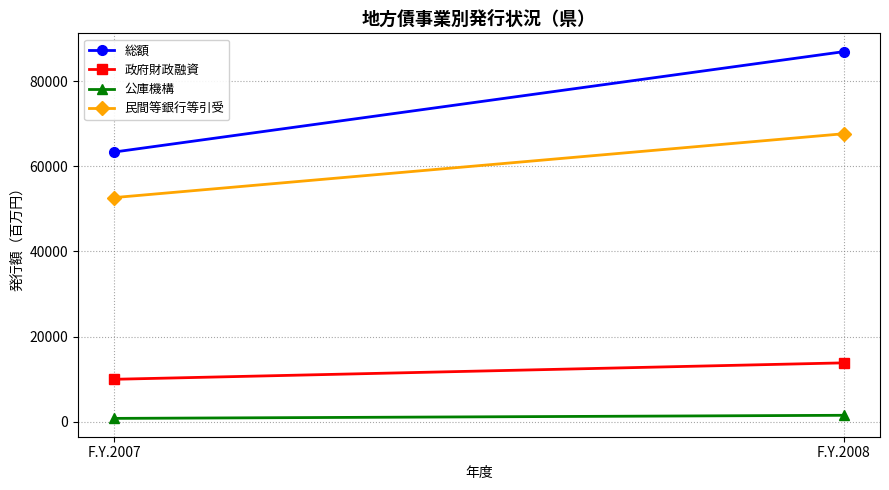

Reading left to right, transcribe all the data shown in this chart.

総額: F.Y.2007=63385.6	F.Y.2008=86967.9
政府財政融資: F.Y.2007=9952.9	F.Y.2008=13813.9
公庫機構: F.Y.2007=761.0	F.Y.2008=1487.8
民間等銀行等引受: F.Y.2007=52671.7	F.Y.2008=67672.8